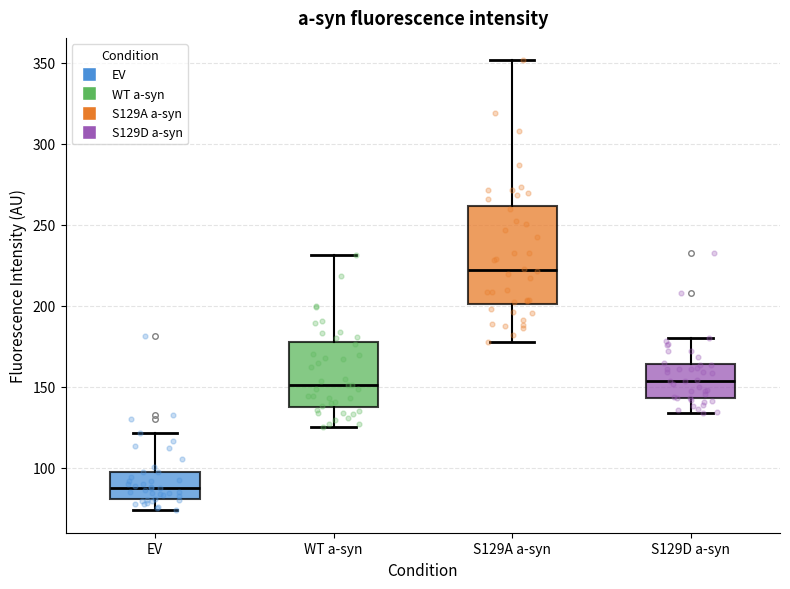

Comparing the boxes themselves (not the whiskers), which one is the tallest?

S129A a-syn